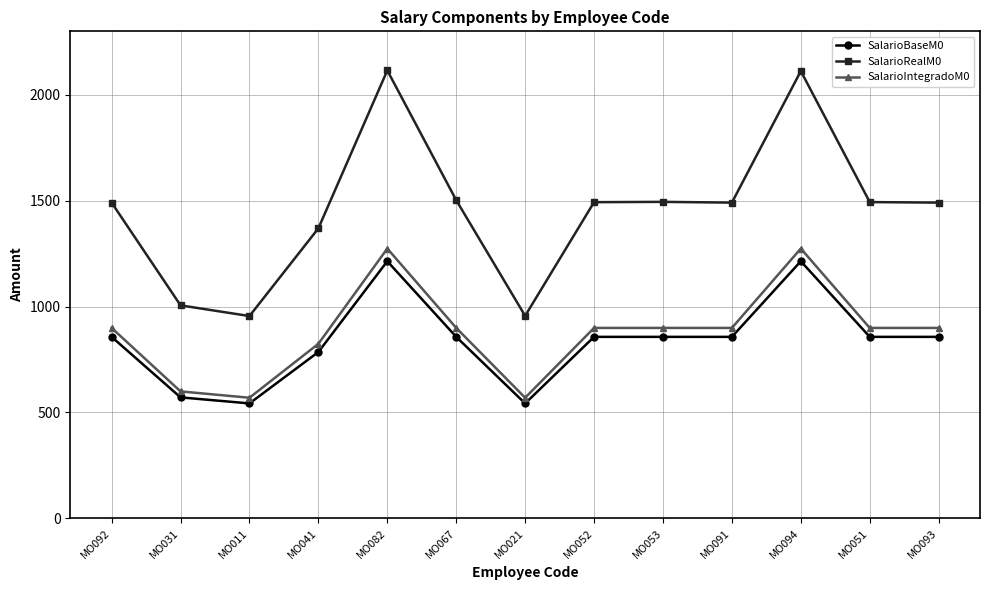

What is the difference between the SalarioRealM0 values at MO031 and MO082?

1109.5